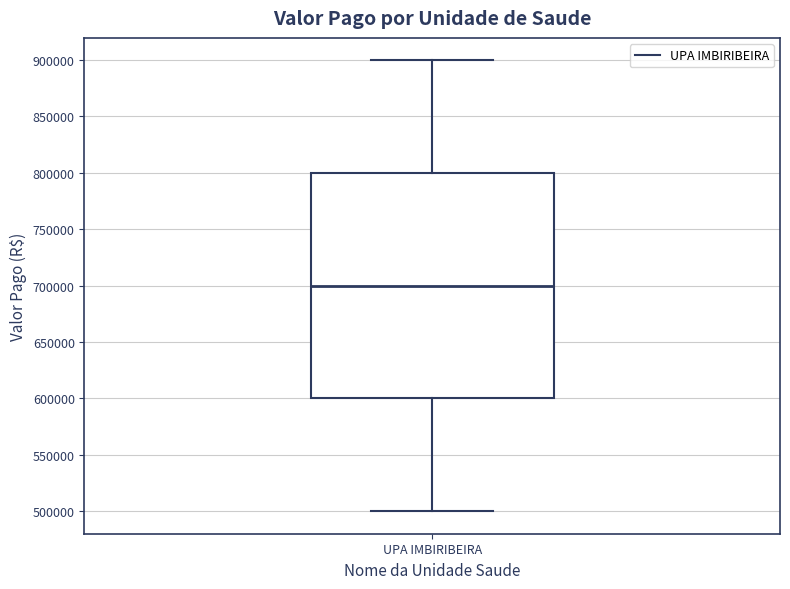

Transcribe this box plot: give where the median line is, the range the box spans, and where the two whiskers end, as read against the y-axis. The values are not printed on the chart, so give them approximately, as read against the axis.

median 700000, box 600000 to 800000, whiskers 500000 to 900000